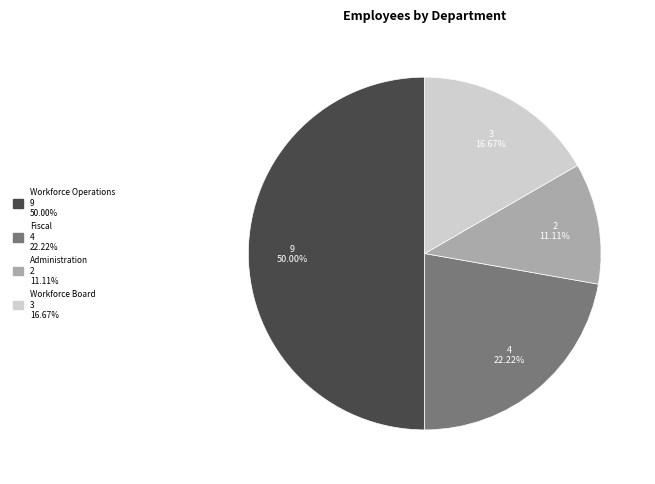

To the nearest percent, what is the average slice percentage?

25%